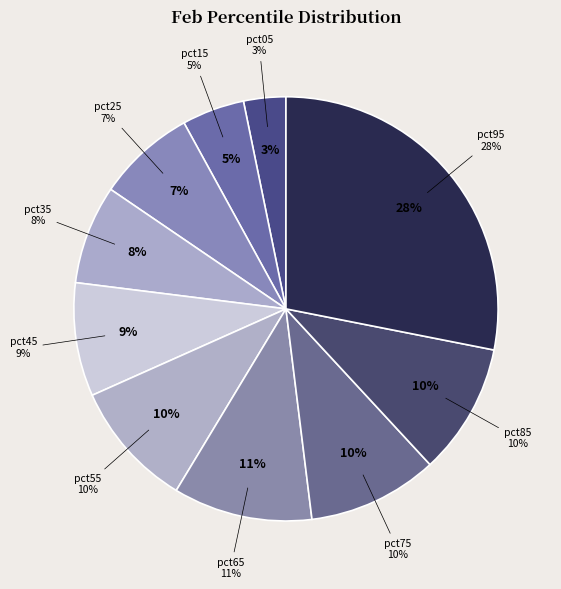

To the nearest percent, what is the difference between the pct65 and pct15 slice percentages?

6%